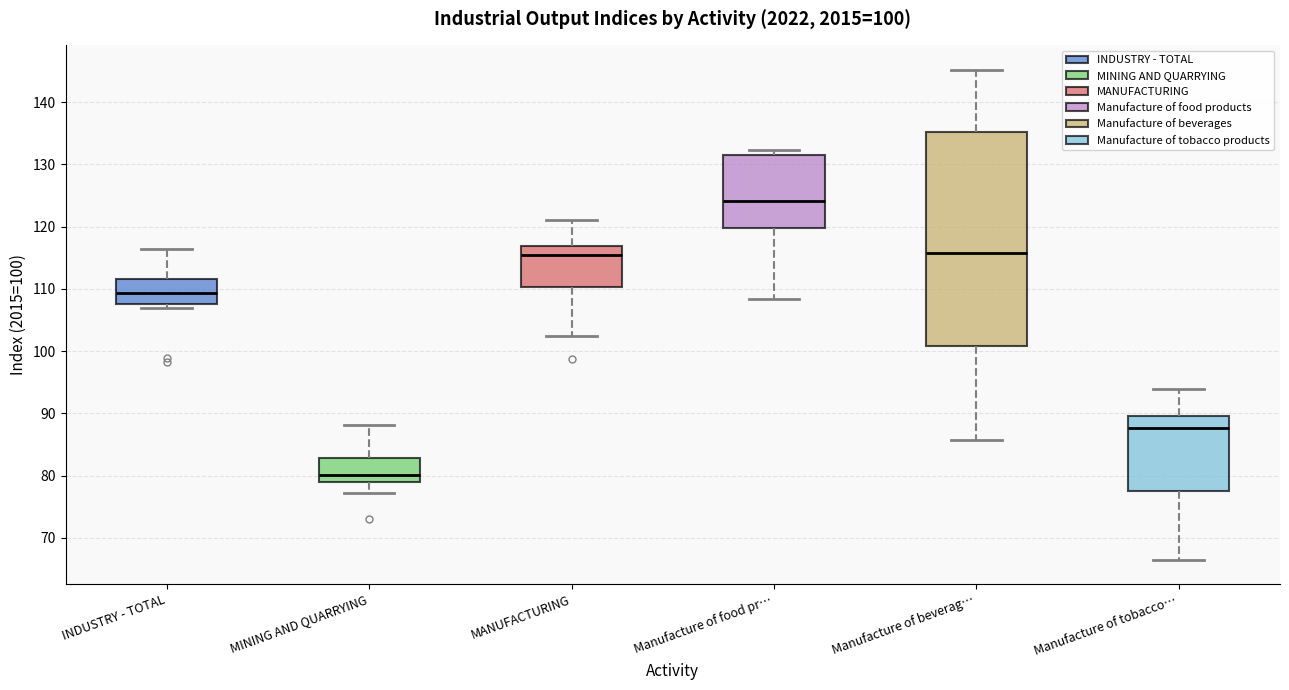

Which box is the tallest, from its lower edge to its upper edge?

Manufacture of beverag…